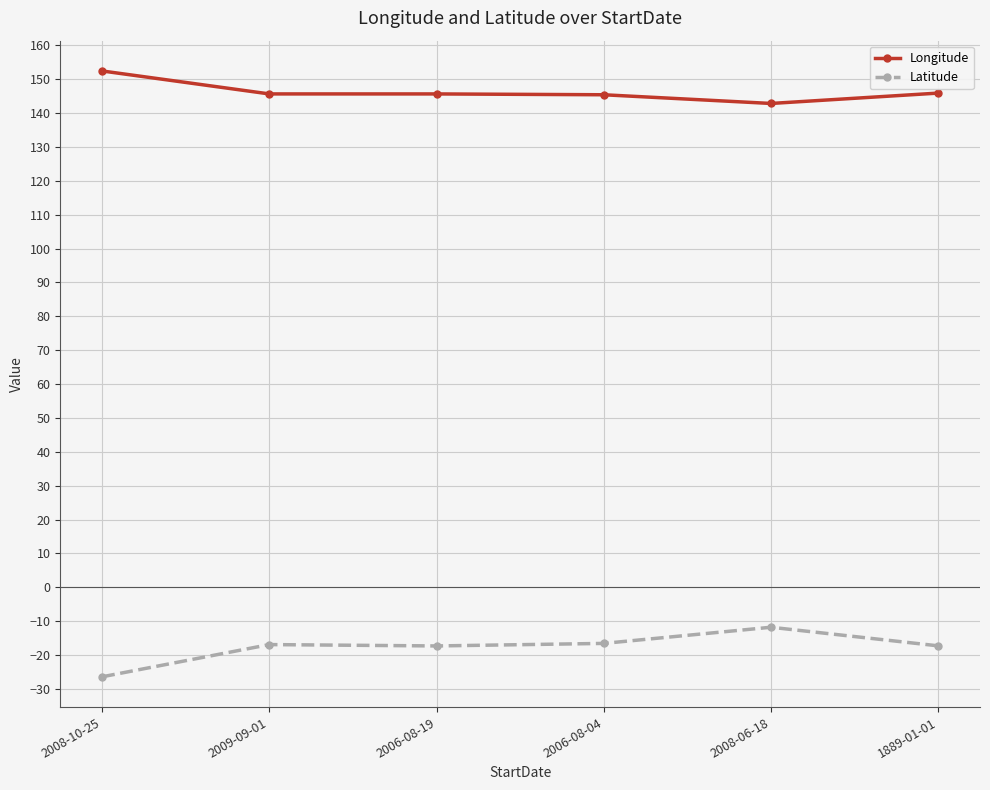

What is the lowest value of the Longitude series?

142.8